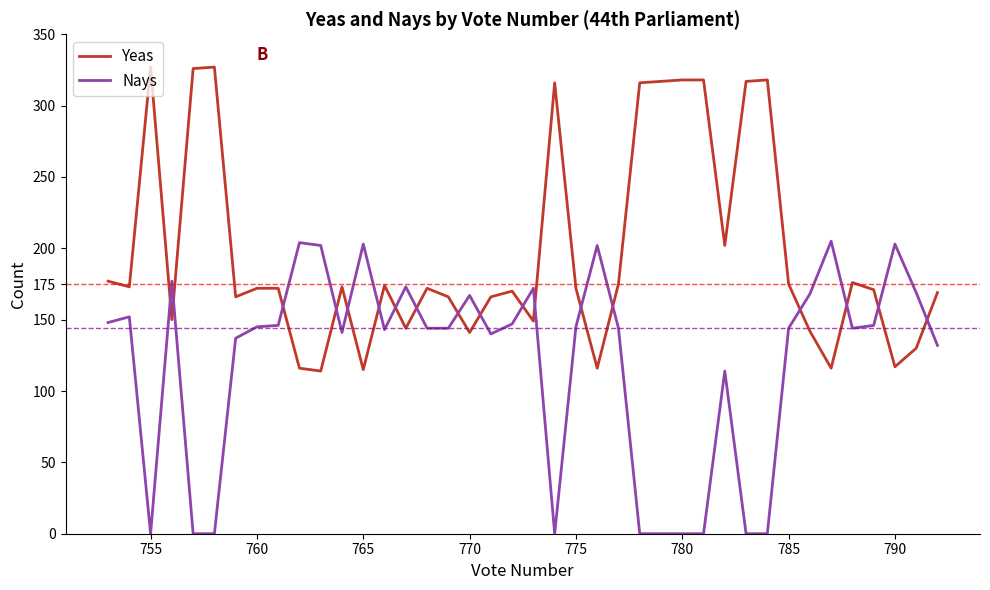

Is this an area chart (filled region under the line)?

No